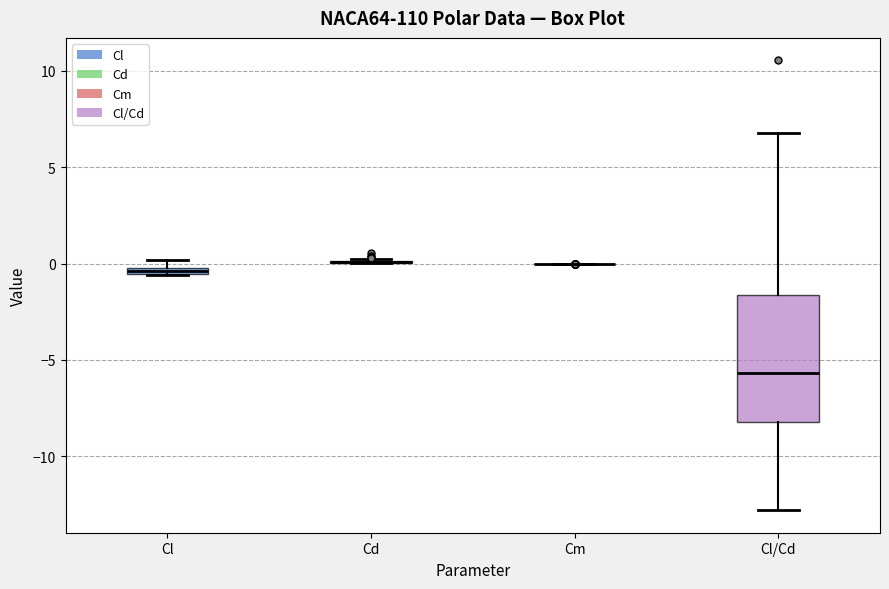

Which box is the tallest, from its lower edge to its upper edge?

Cl/Cd